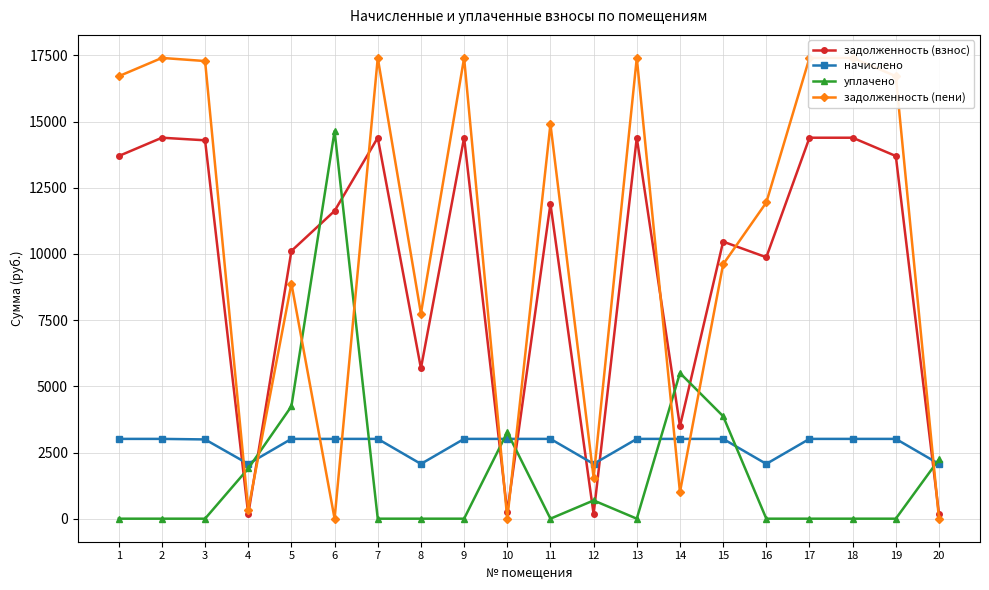

How many categories are shown in the chart?

20